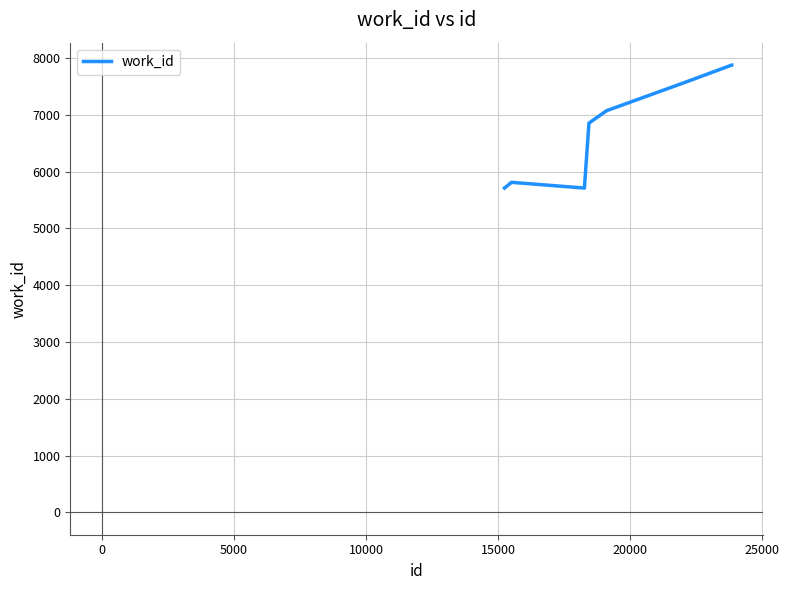

What is the maximum value shown in the chart?

7879